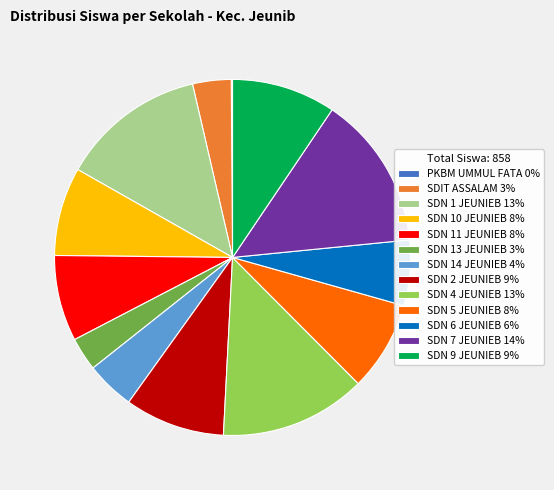

Is the sum of SDN 13 JEUNIEB 3% and SDN 9 JEUNIEB 9% greater than half?

No